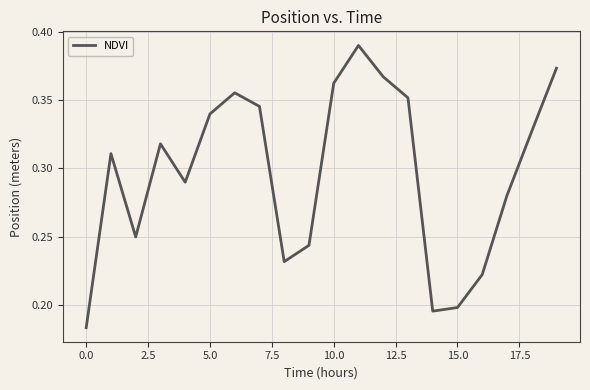

How many lines are shown in the chart?

1